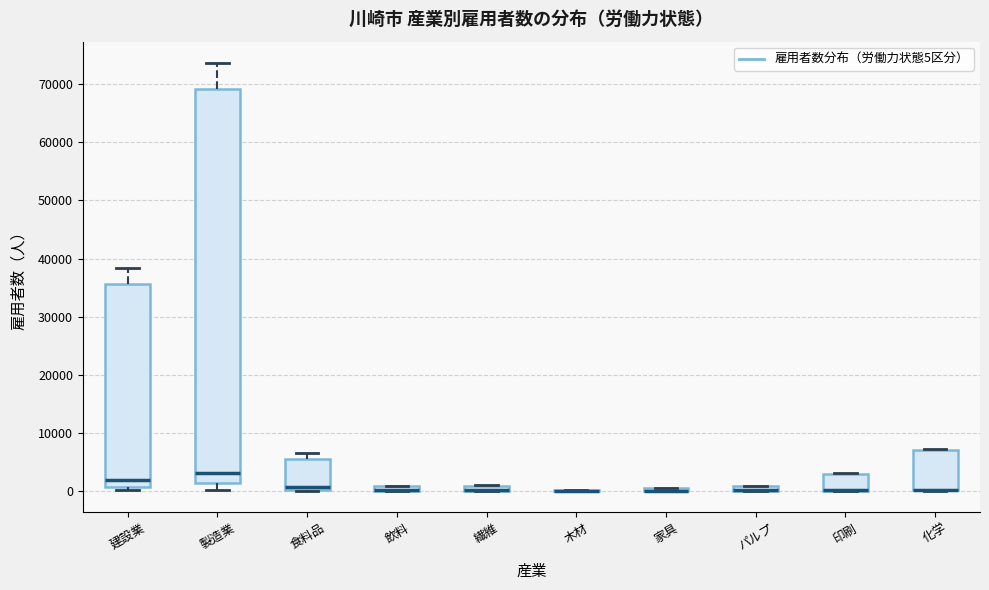

Where is the upper edge of the box for 飲料 on the y-axis? The values are not printed on the chart, so give them approximately, as read against the axis.

1000